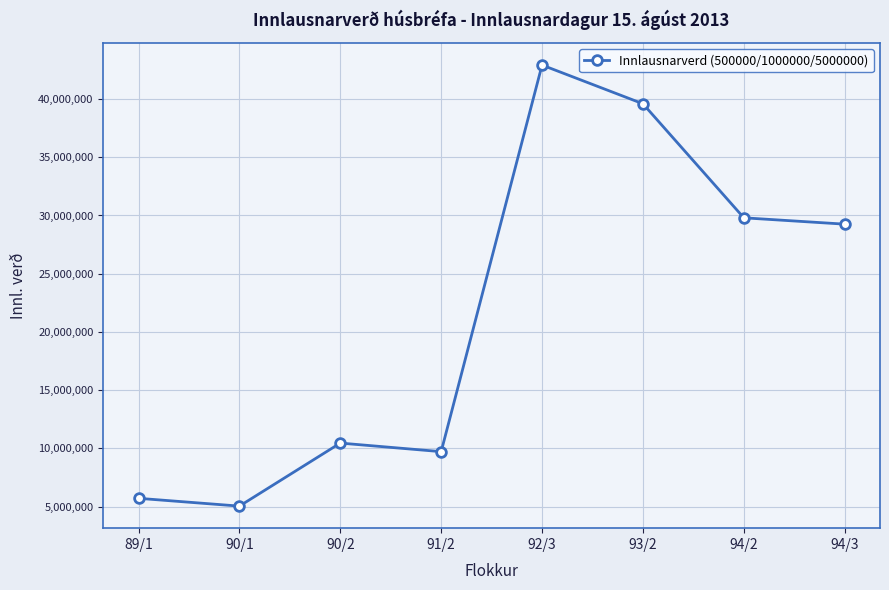

Read the value at 92/3.

42915000